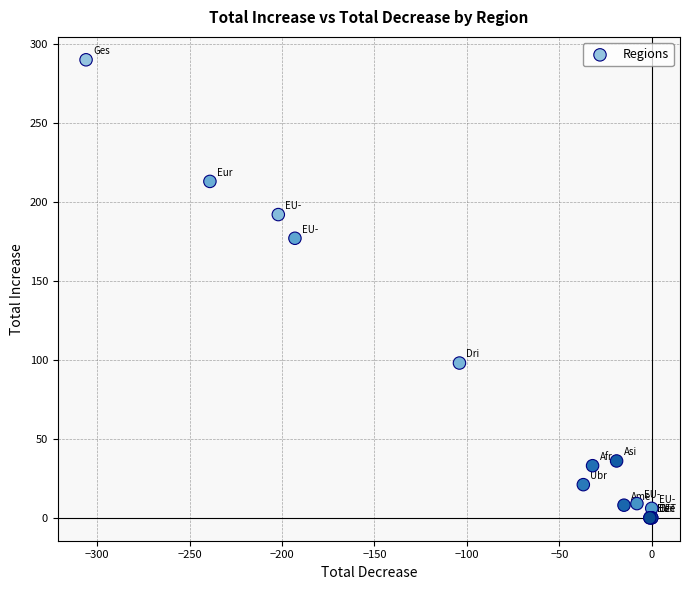

What Y value in the scatter plot is closest to 145?

177